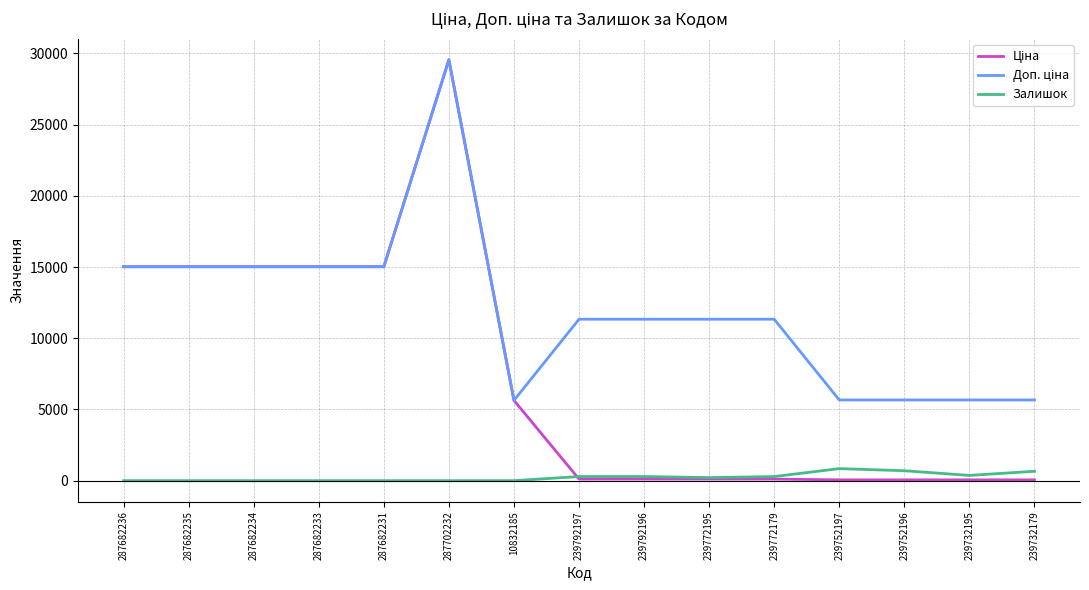

What is the highest value of the Залишок series?

845.0